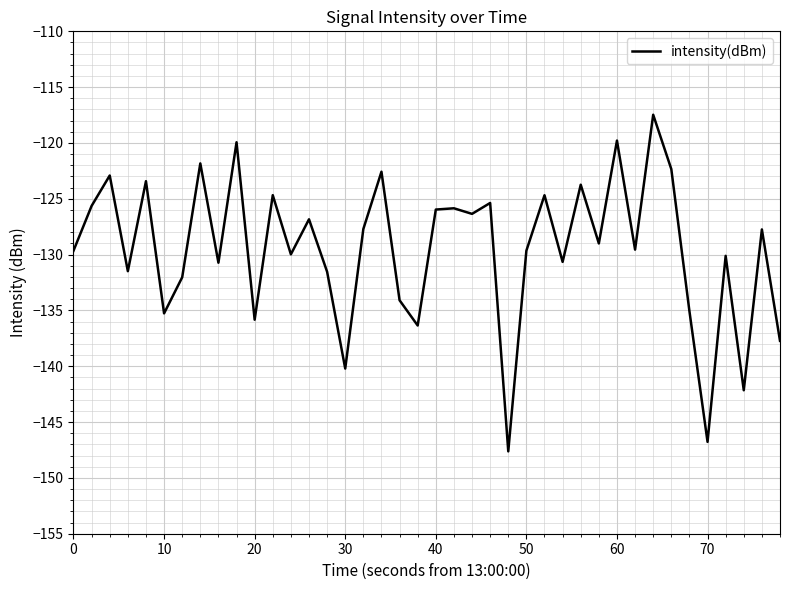

What is the difference between the maximum and minimum values?

30.2